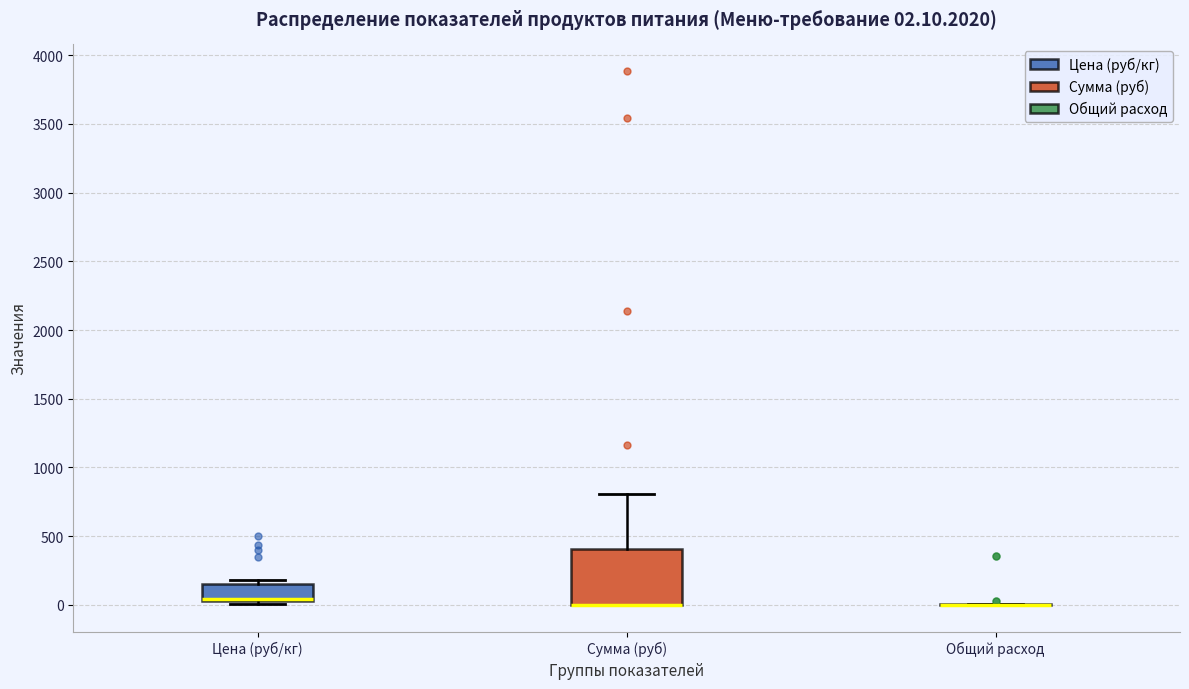

Which box is the tallest, from its lower edge to its upper edge?

Сумма (руб)